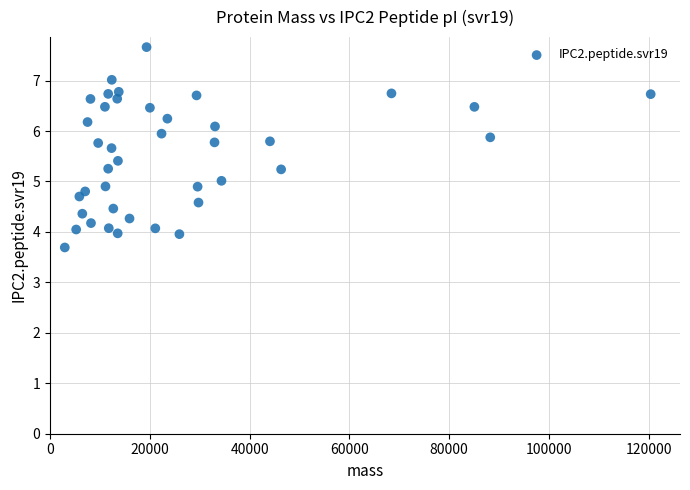

What is the range of Y values (max minus min)?

4.0